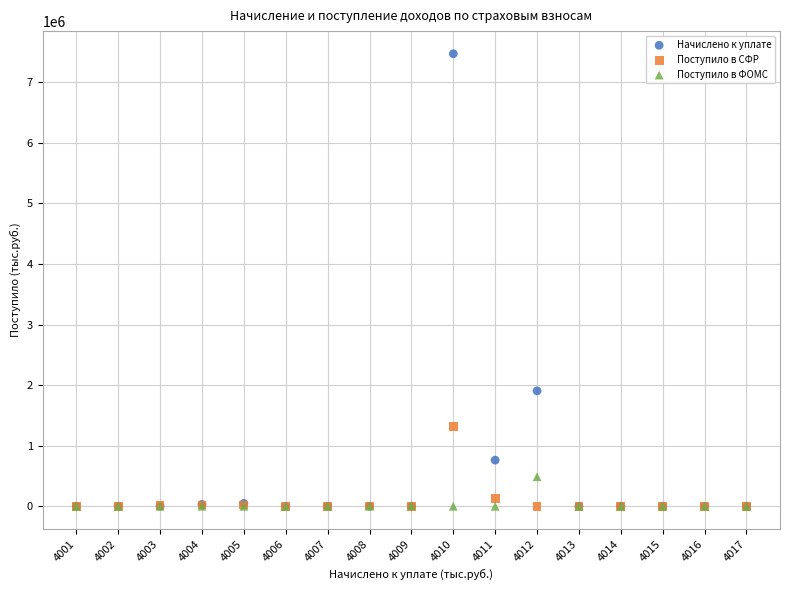

Which series has the largest Y range (max minus min)?

Начислено к уплате